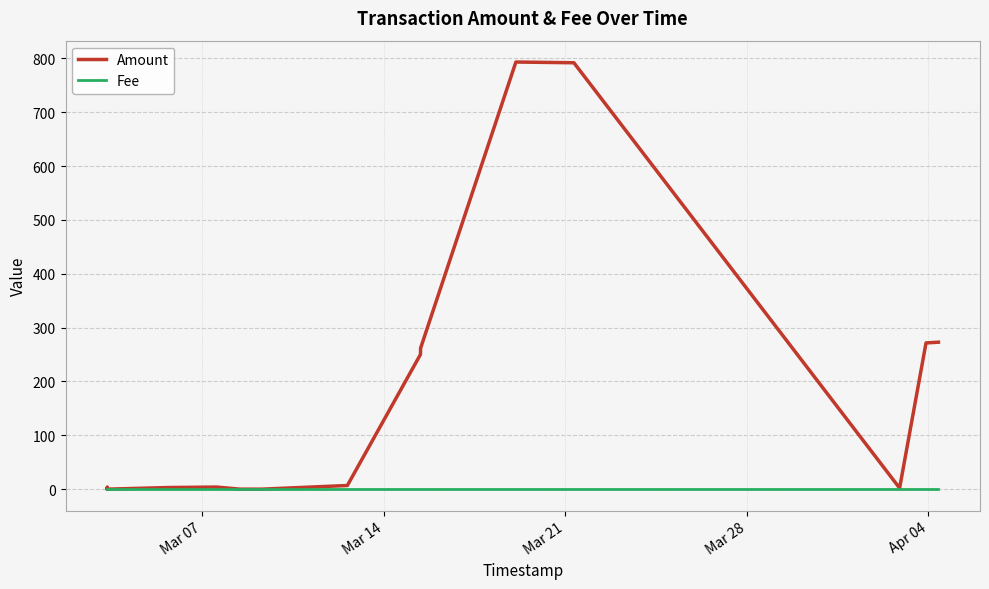

Which series has the largest range (max minus min)?

Amount